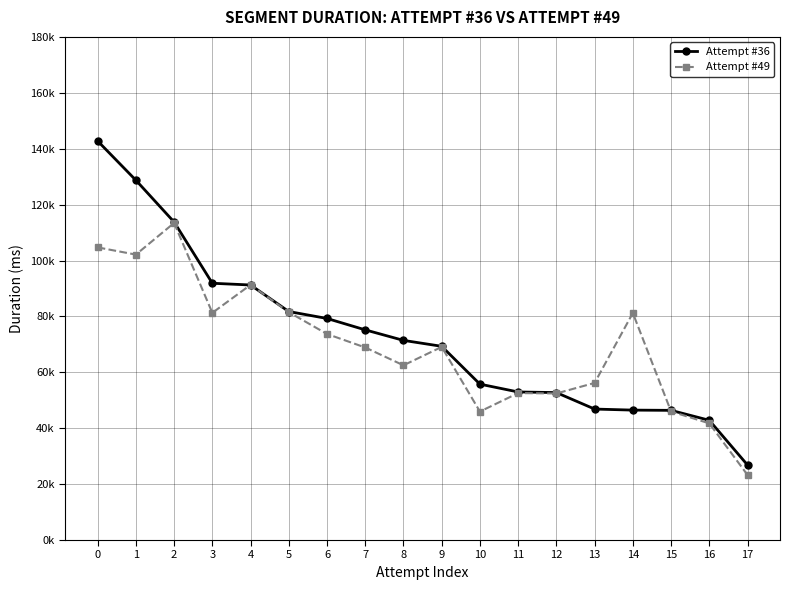

Does the chart have visible grid lines?

Yes